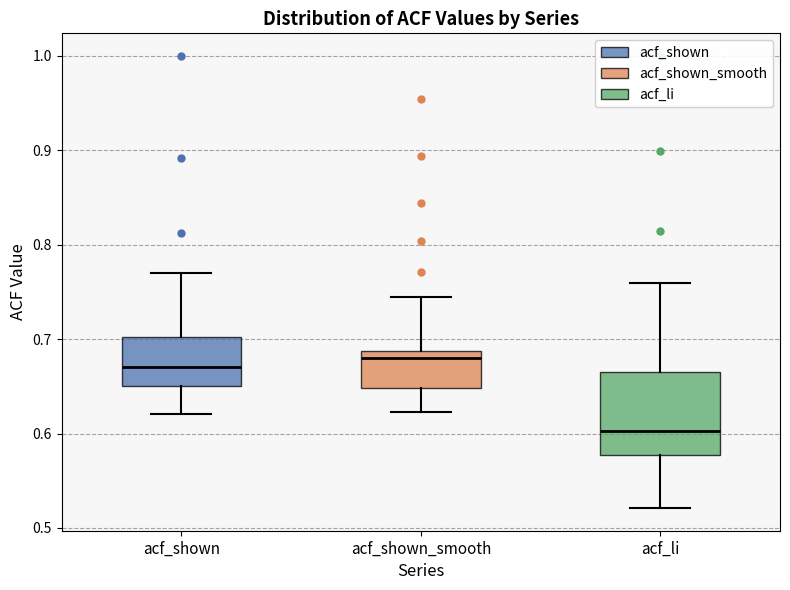

Which box's median line is the lowest?

acf_li